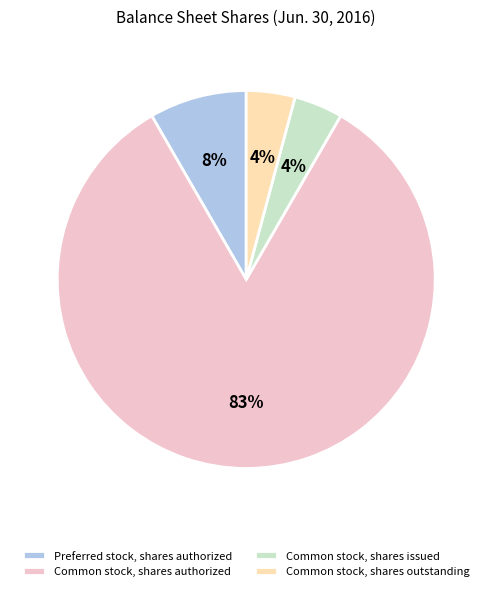

Which slice is the largest?

Common stock, shares authorized